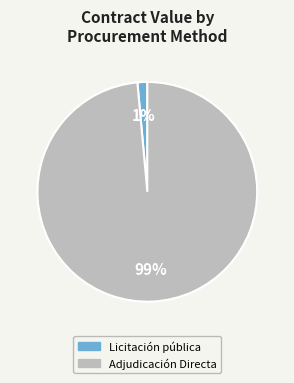

The Licitación pública slice represents 1% of the pie. True or false?

True